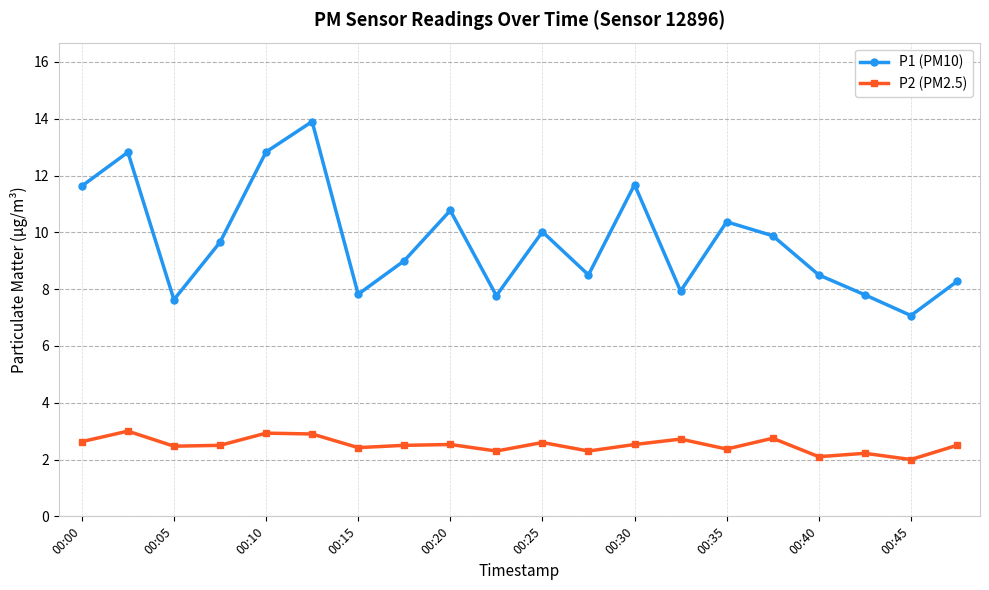

How many distinct data groups are displayed?

2